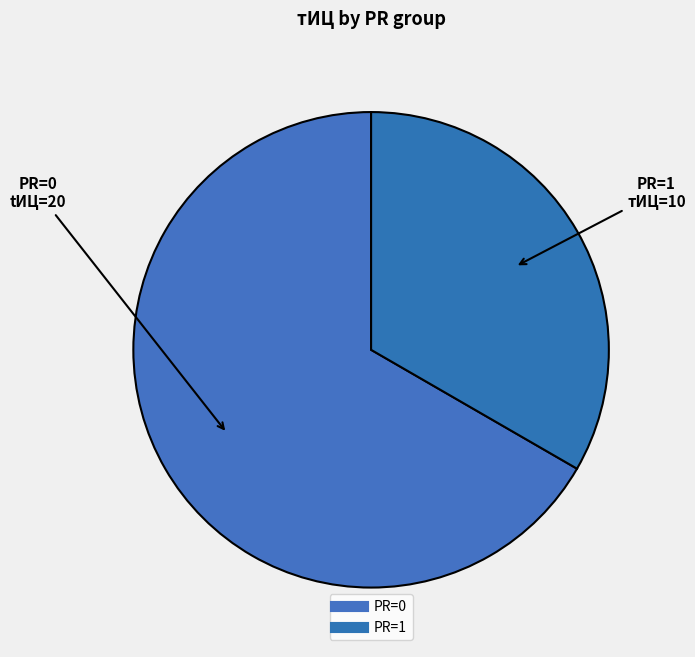

How many segments does this pie chart have?

2